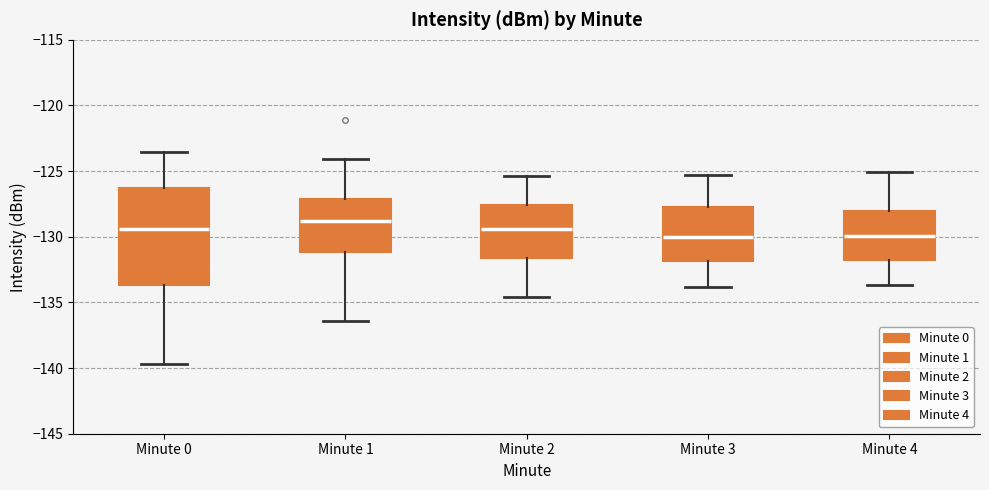

Reading left to right, read every box against the y-axis: the position of its median line, the range the box covers, and the ends of its whiskers. The values are not printed on the chart, so give them approximately, as read against the axis.

Minute 0: median -129.5, box -133.5 to -126.5, whiskers -139.5 to -123.5
Minute 1: median -129.0, box -131.0 to -127.0, whiskers -136.5 to -124.0
Minute 2: median -129.5, box -131.5 to -127.5, whiskers -134.5 to -125.5
Minute 3: median -130.0, box -132.0 to -127.5, whiskers -134.0 to -125.5
Minute 4: median -130.0, box -132.0 to -128.0, whiskers -133.5 to -125.0